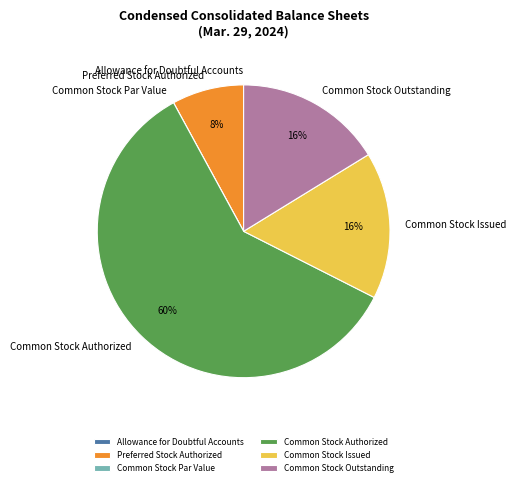

Which has a higher value, Common Stock Outstanding or Preferred Stock Authorized?

Common Stock Outstanding